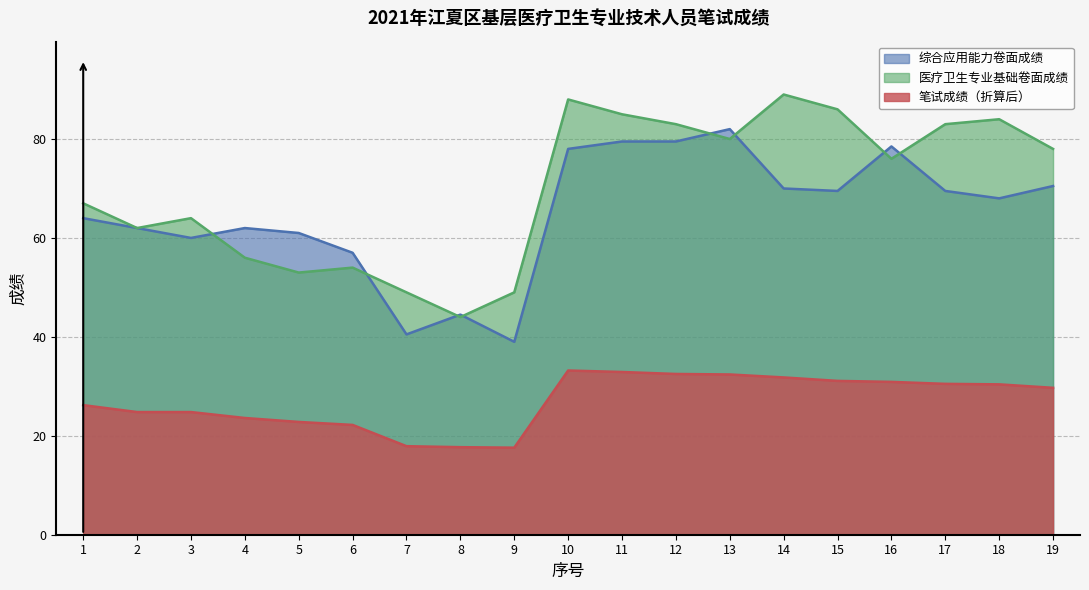

At which category does 笔试成绩（折算后） reach its first local valley?

9